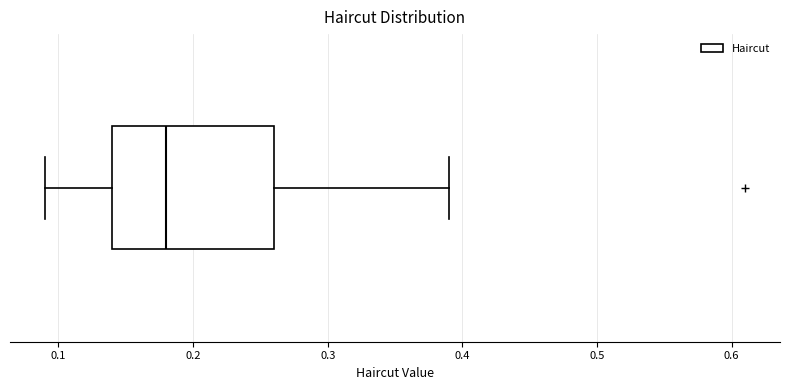

Where is the left edge of the box on the x-axis? The values are not printed on the chart, so give them approximately, as read against the axis.

0.14